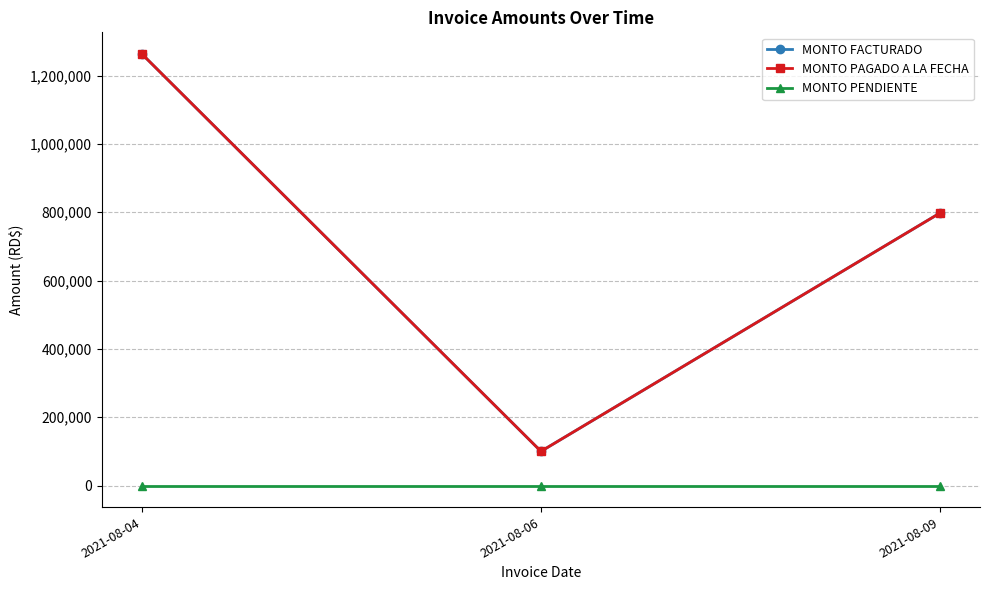

At which label does MONTO FACTURADO reach its minimum?

2021-08-06